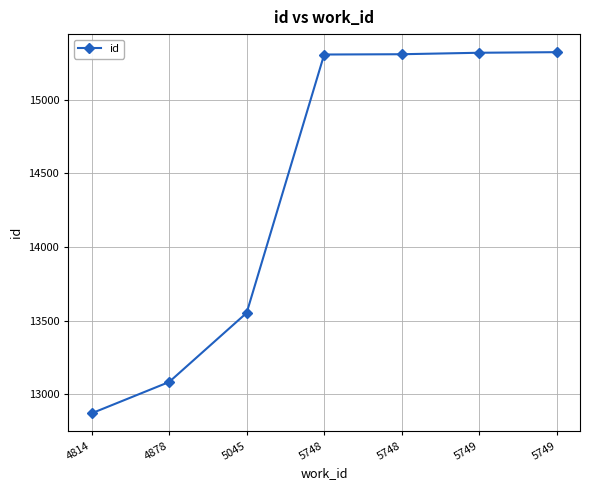

Rank the categories by value from lowest to highest.

4814, 4878, 5045, 5748, 5748, 5749, 5749